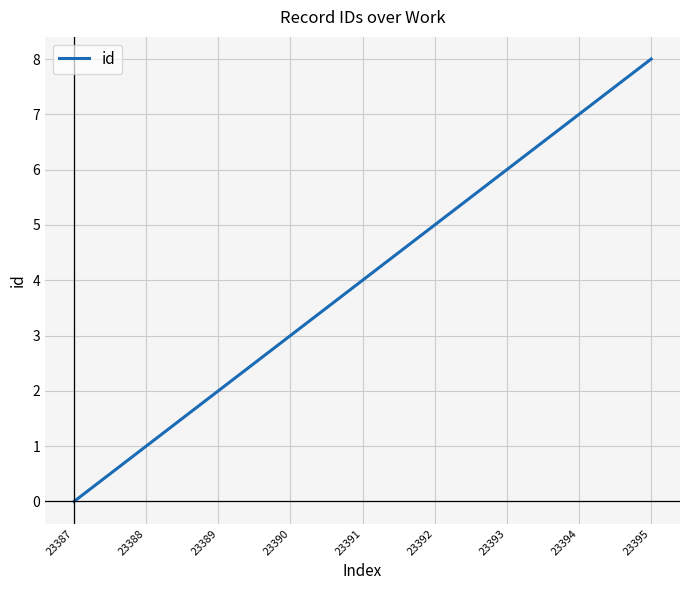

Which label corresponds to the smallest value in the chart?

23387